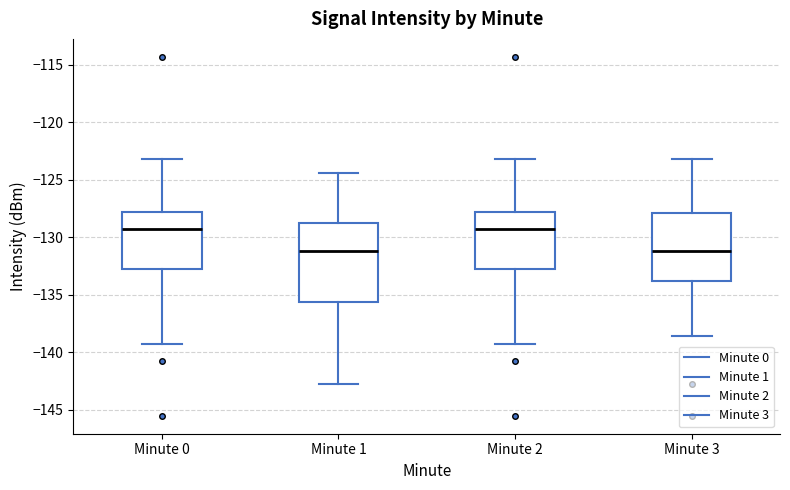

Reading left to right, transcribe this box plot: for each box, give where its median line is, the range the box spans, and where its two whiskers end, as read against the y-axis. The values are not printed on the chart, so give them approximately, as read against the axis.

Minute 0: median -129.5, box -133.0 to -128.0, whiskers -139.5 to -123.0
Minute 1: median -131.0, box -135.5 to -129.0, whiskers -143.0 to -124.5
Minute 2: median -129.5, box -133.0 to -128.0, whiskers -139.5 to -123.0
Minute 3: median -131.0, box -134.0 to -128.0, whiskers -138.5 to -123.0